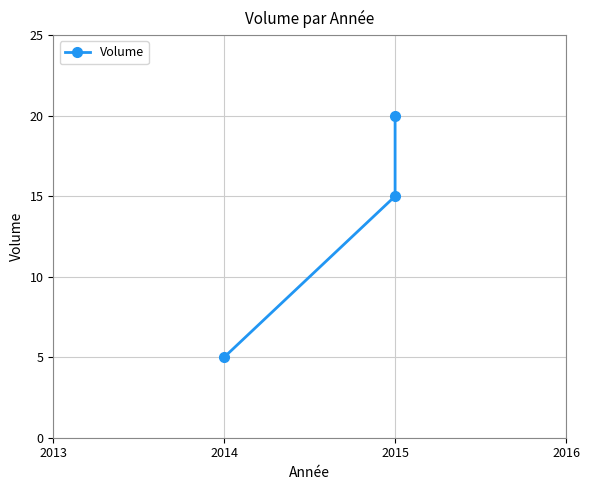

Is it true that the value at 2015 is 33?

False